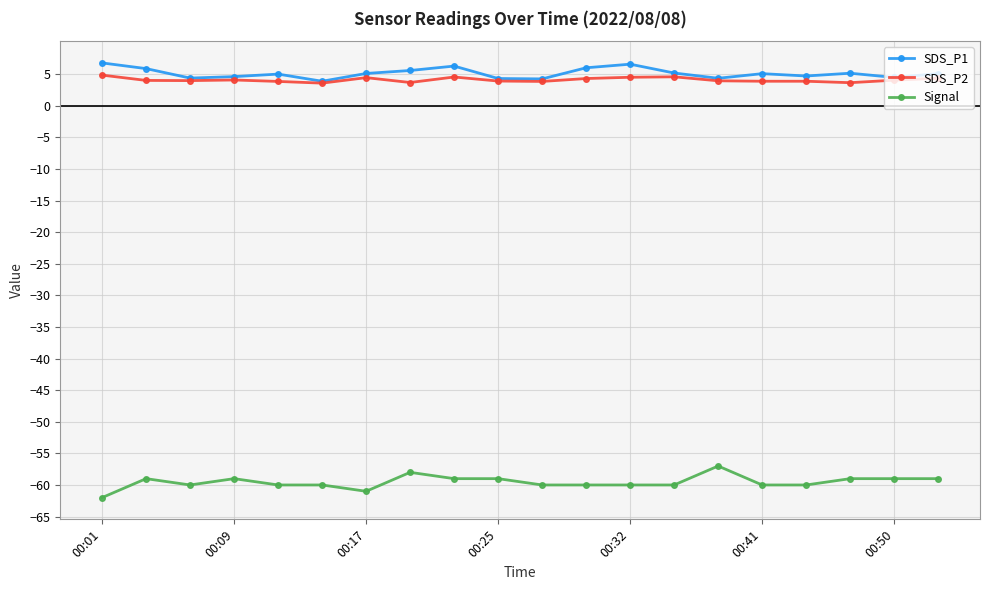

True or false: SDS_P2 and Signal intersect in this chart.

False